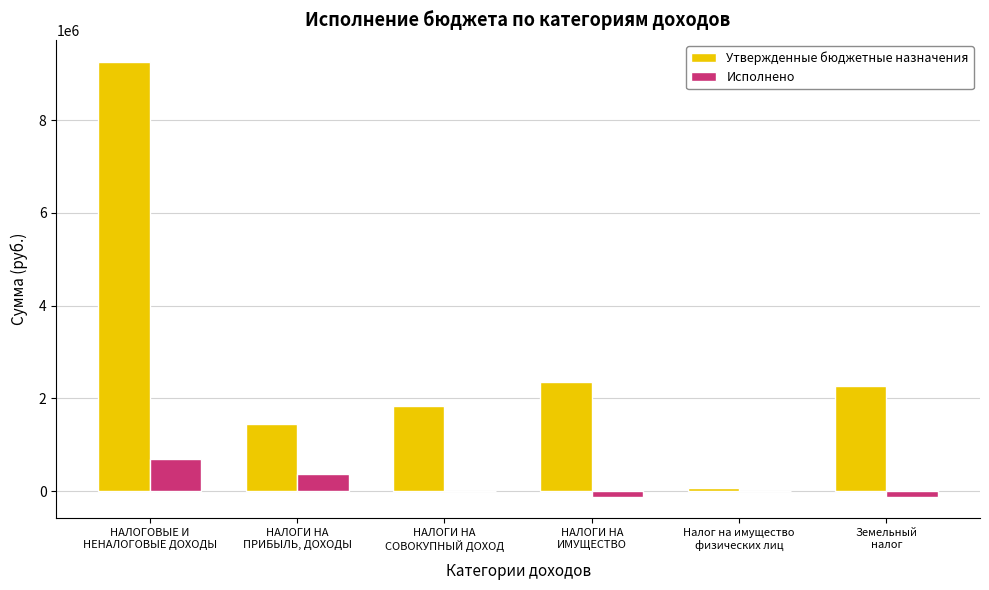

Does the chart contain stacked bars?

No